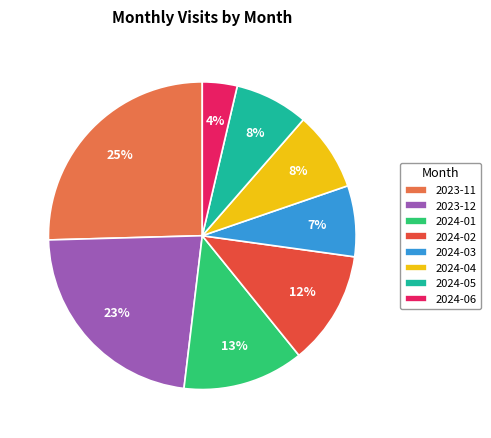

What percentage is the 2024-04 slice, to the nearest percent?

8%